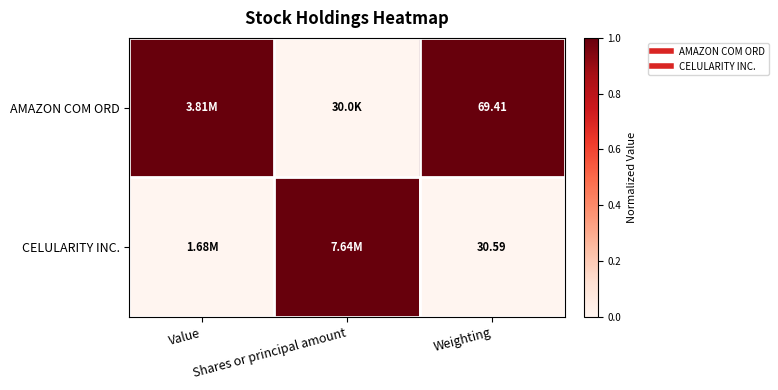

At which category does the chart reach its peak across all series?

Value